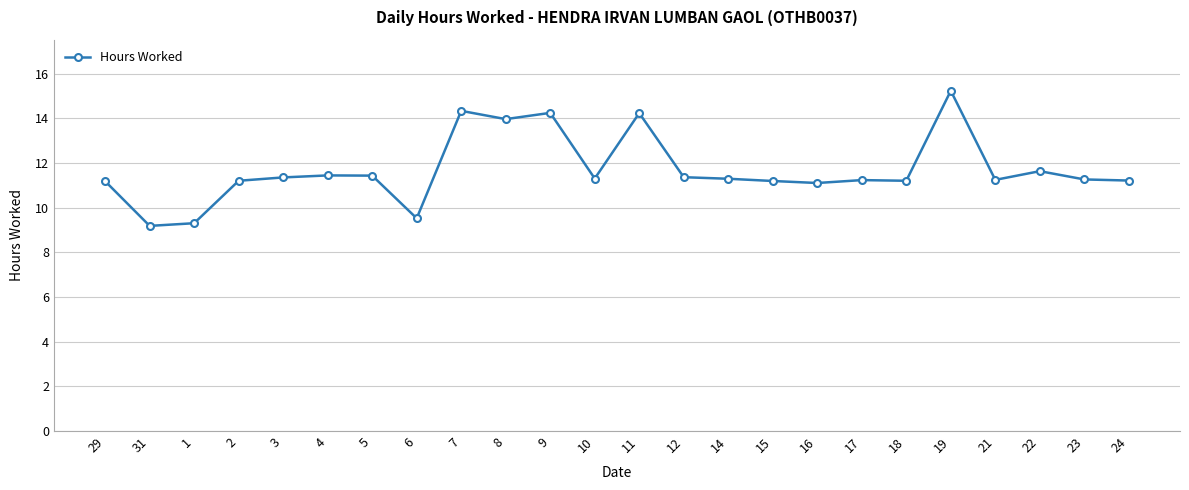

How many lines are shown in the chart?

1